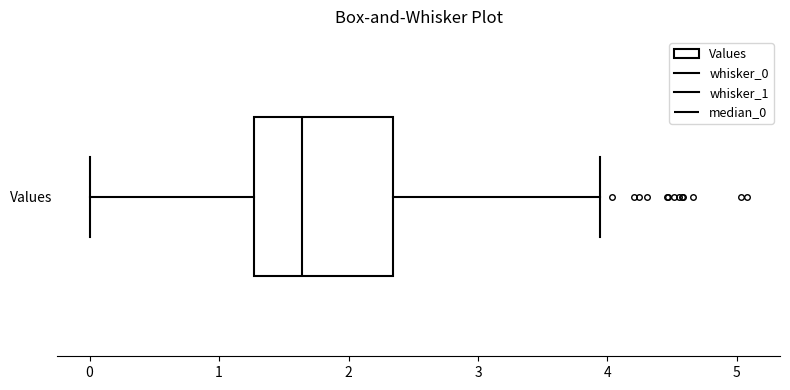

Read this box plot against the x-axis: the position of the median line, the range covered by the box, and the ends of both whiskers. The values are not printed on the chart, so give them approximately, as read against the axis.

median 1.6, box 1.3 to 2.3, whiskers 0.0 to 3.9